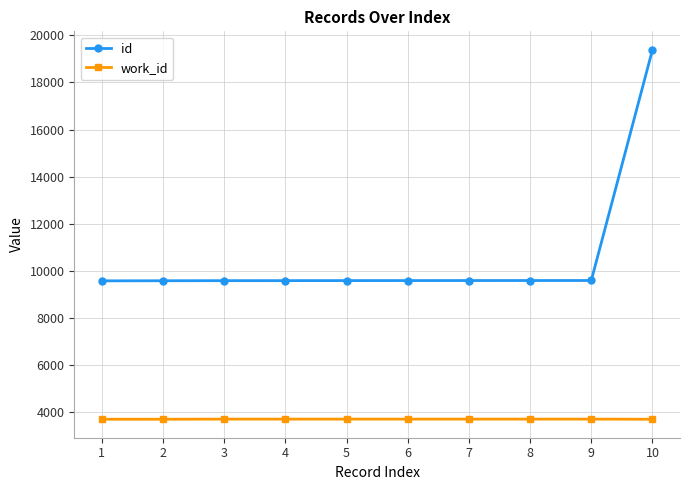

What are all the series names shown in the legend?

id, work_id